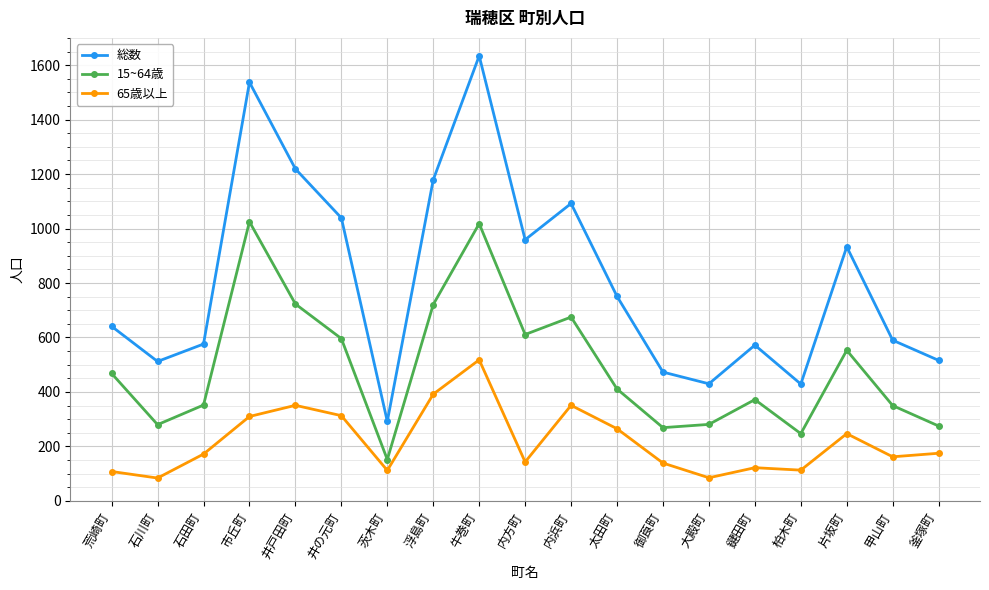

Between 石田町 and 内浜町, which series saw the biggest shift?

総数